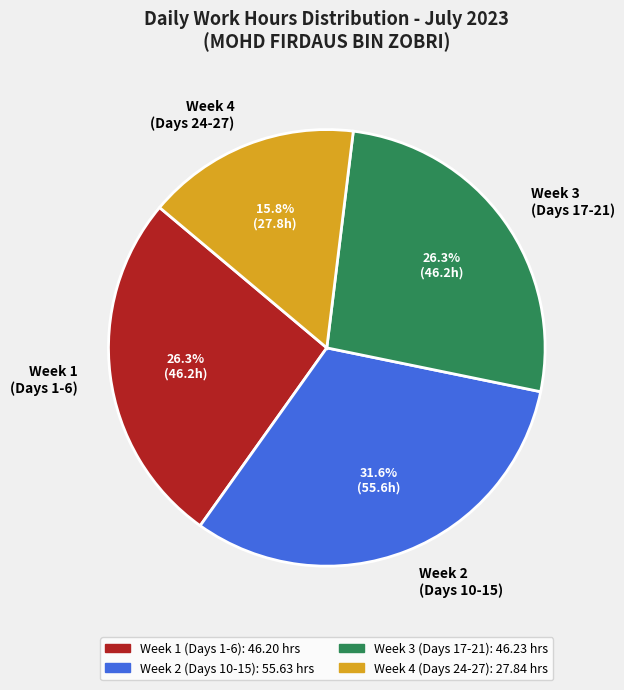

Is there a majority slice in this chart?

No